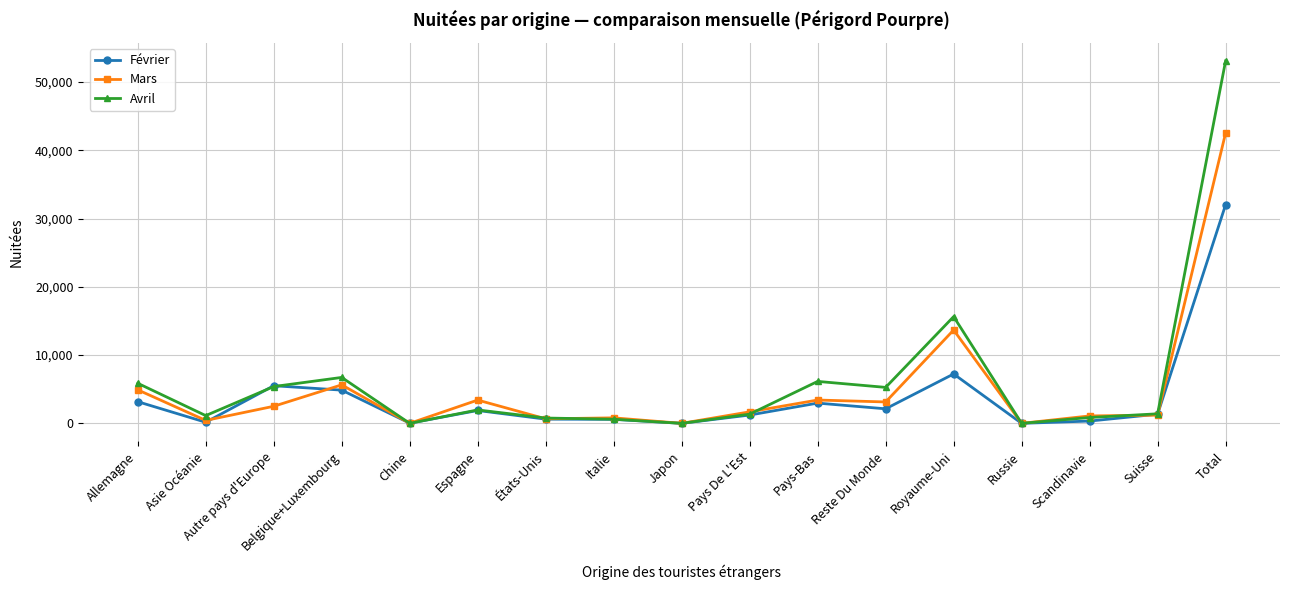

At how many categories does at least one series exceed 42833?

1